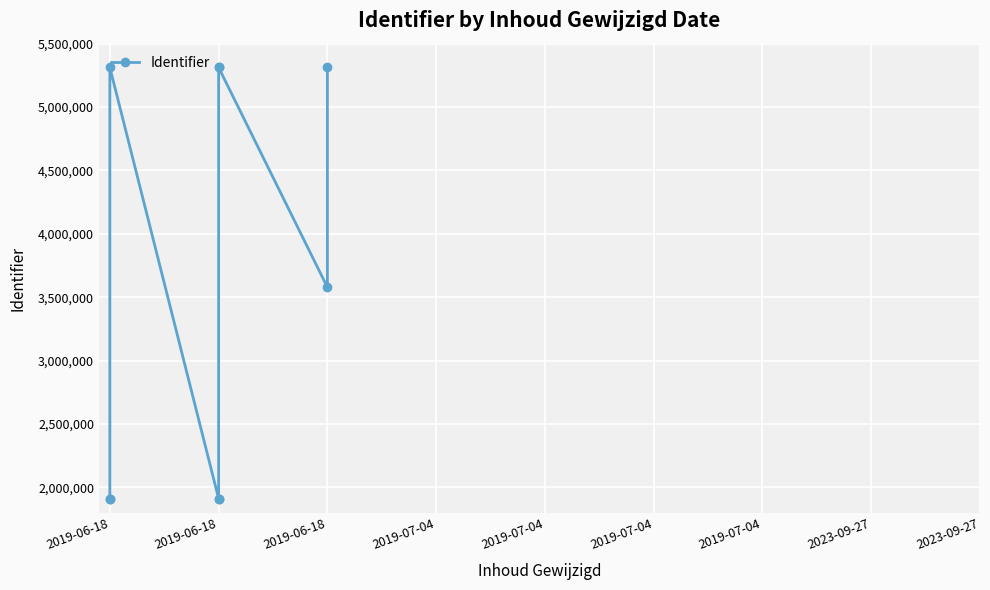

Where is the first local maximum?

2019-06-18